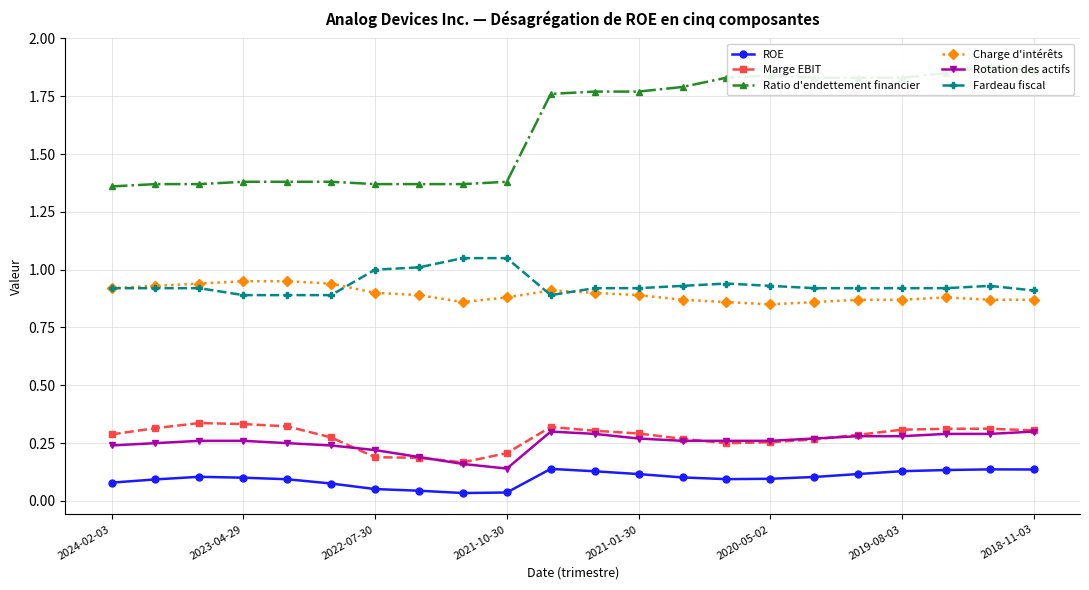

True or false: Ratio d'endettement financier has more than 2 interior local peaks.

False